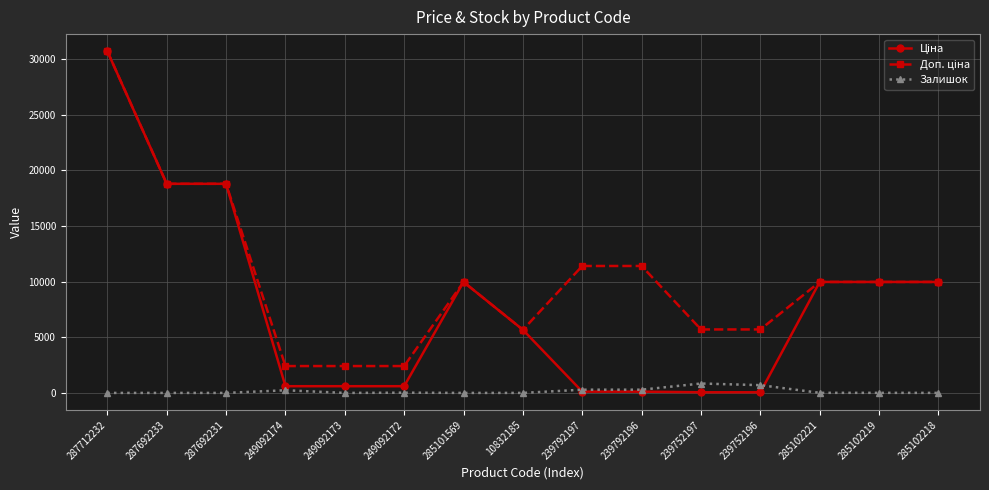

At which category is the sum across all series the highest?

287712232